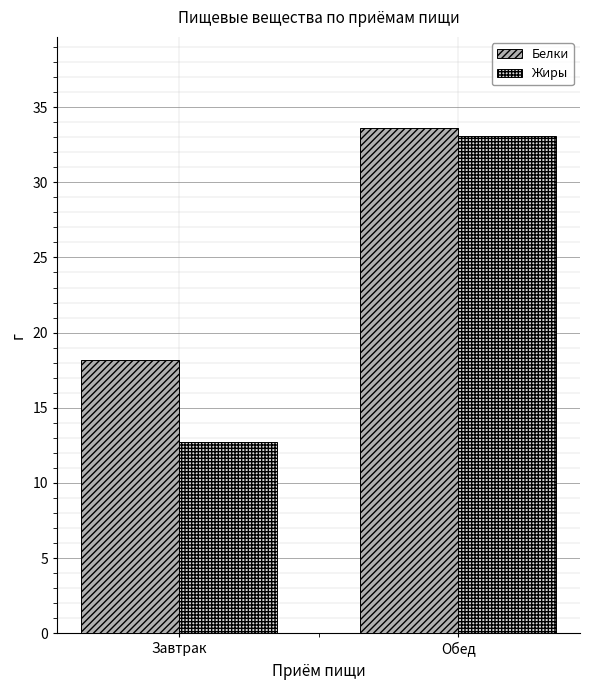

What is the difference between the highest and lowest values at Завтрак?

5.4